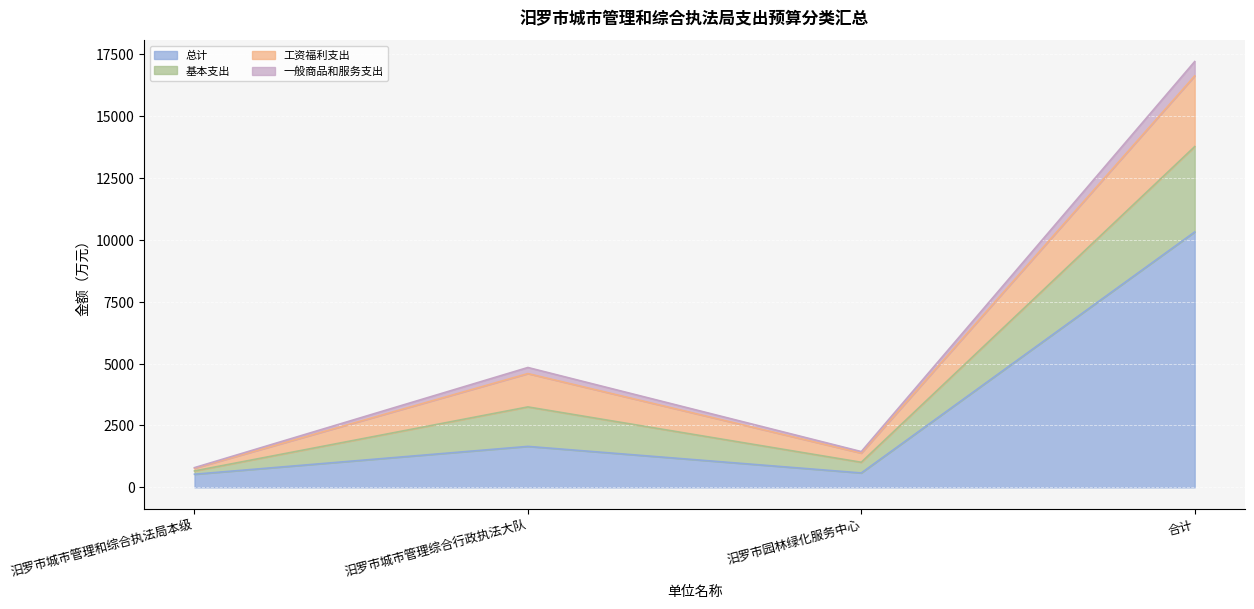

Does the chart display data point markers on the line(s)?

No